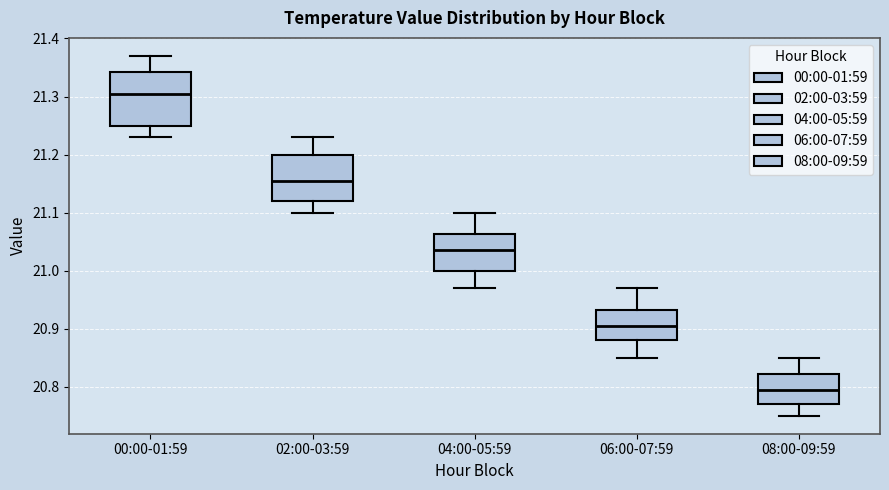

Which box is the tallest, from its lower edge to its upper edge?

00:00-01:59